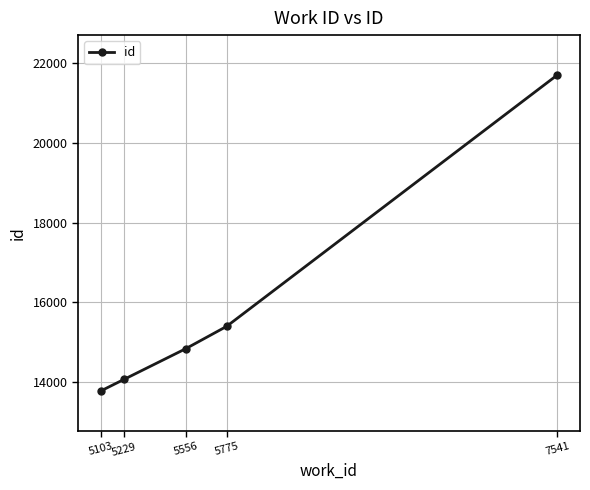

How many series are shown in this chart?

1